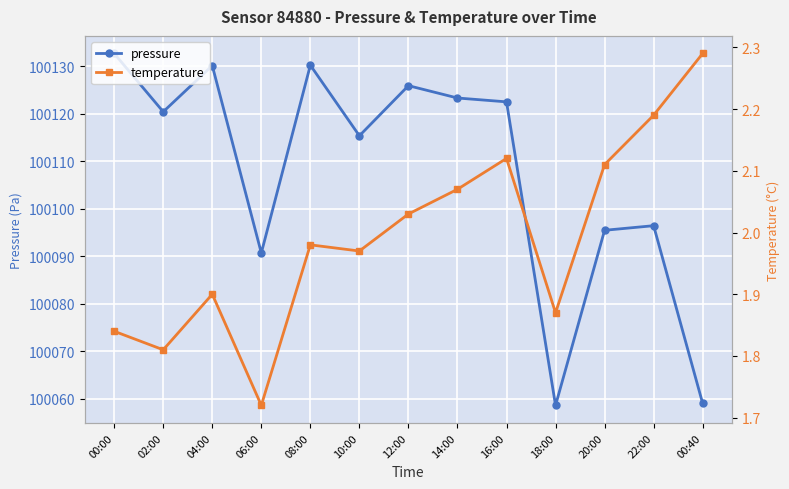

Is it true that temperature equals 2.7 at 18:00?

False